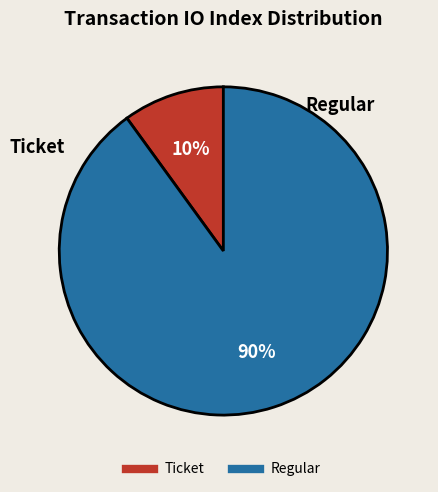

Which slice is the smallest?

Ticket